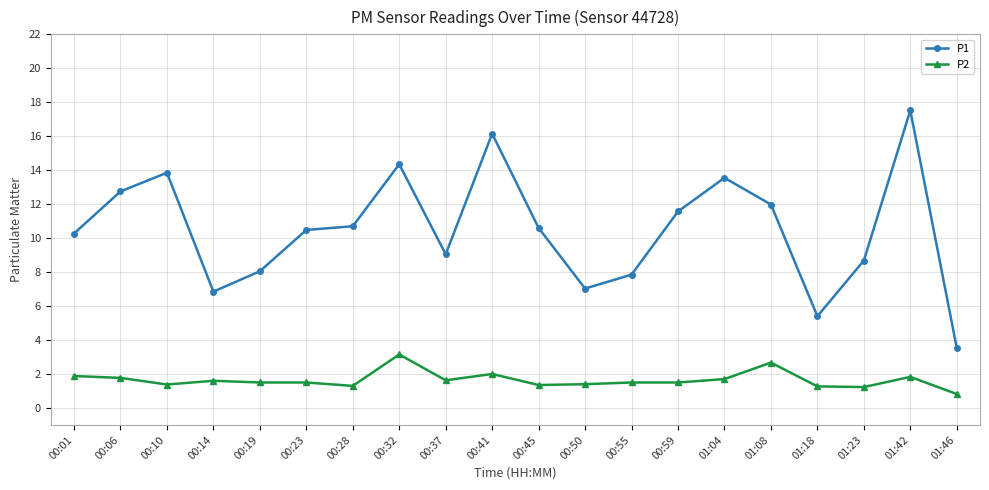

What is the value of the P2 point at the 6th from the left?

1.5